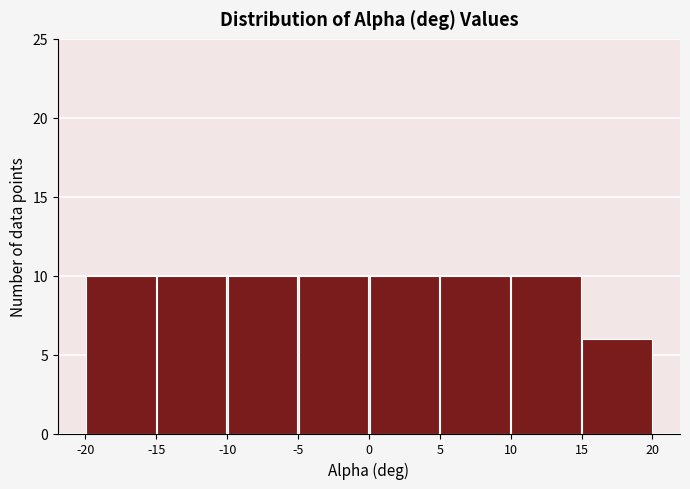

Reading left to right, transcribe this chart: for each bar, give the range it covers on the x-axis and its height. The values are not printed on the chart, so give them approximately, as read against the axis.

-20 to -15: 10
-15 to -10: 10
-10 to -5: 10
-5 to 0: 10
0 to 5: 10
5 to 10: 10
10 to 15: 10
15 to 20: 6